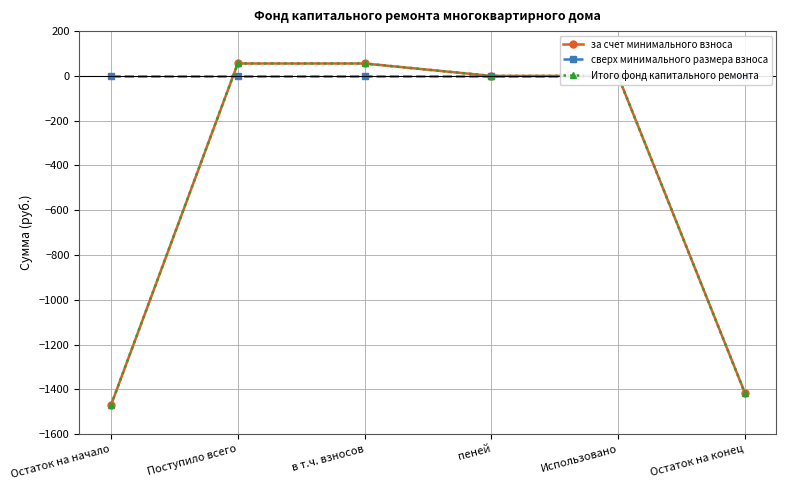

Does the chart have visible grid lines?

Yes